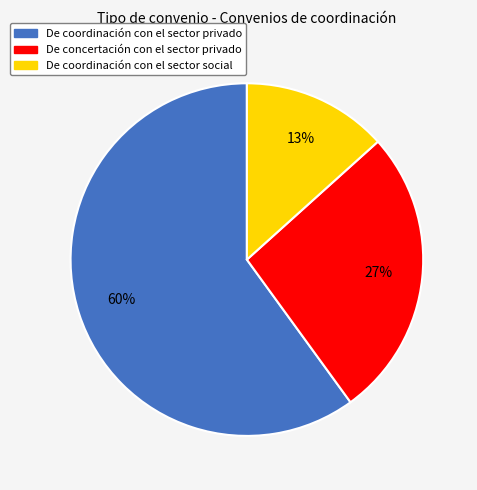

Which has a higher value, De coordinación con el sector social or De concertación con el sector privado?

De concertación con el sector privado